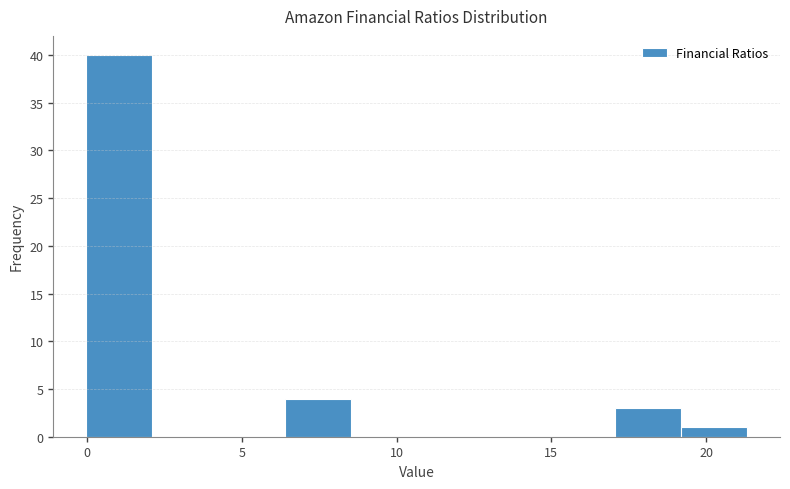

How tall is the bar that spans 0.0 to 2.0 on the x-axis? Neither the bar edges nor the heights are printed on the chart, so give them approximately, as read against the axes.

40